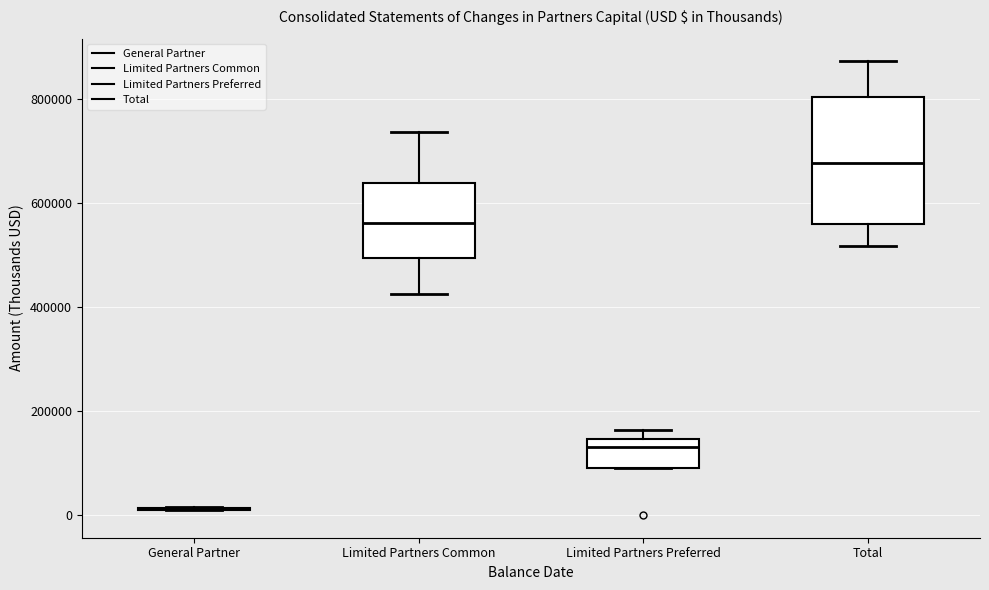

Where does the upper whisker of the box for Total end on the y-axis? The values are not printed on the chart, so give them approximately, as read against the axis.

880000